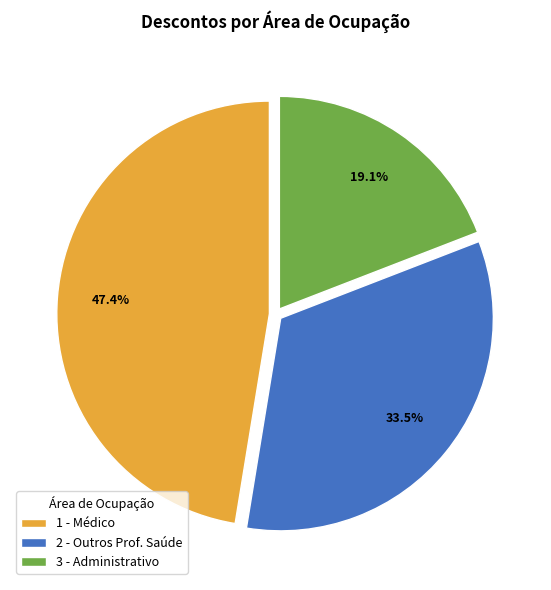

What is the total percentage of 3 - Administrativo and 1 - Médico?

66.5%